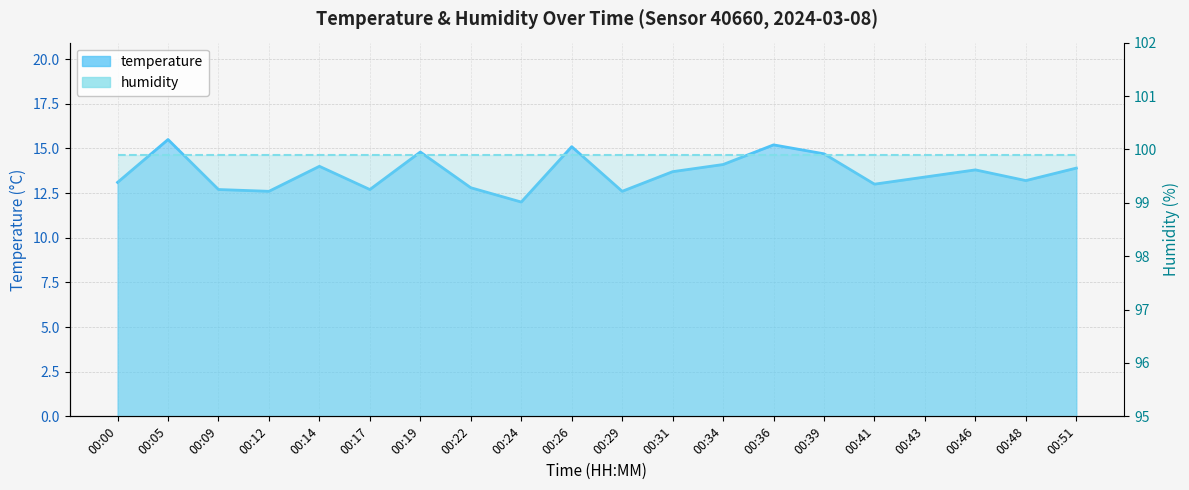

What is the value of the 9th point from the left?

12.0